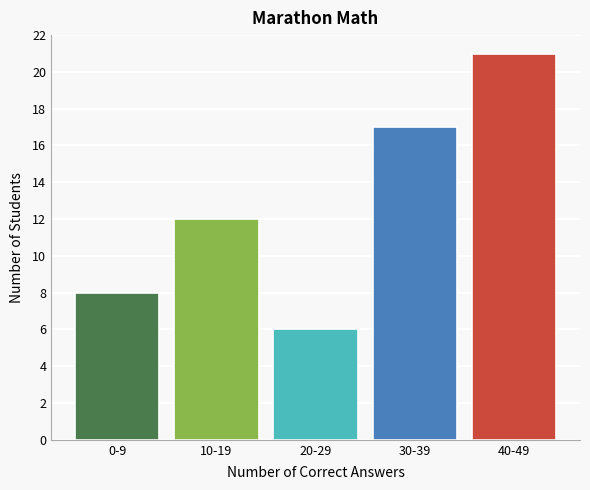

Reading left to right, what are all the values shown in this chart?

8	12	6	17	21